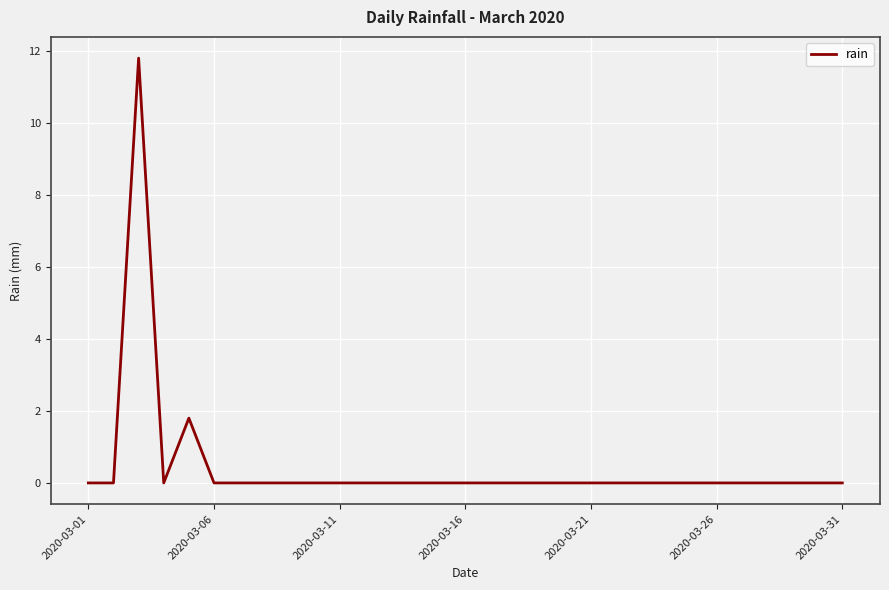

What is the difference between the maximum and minimum values?

11.8